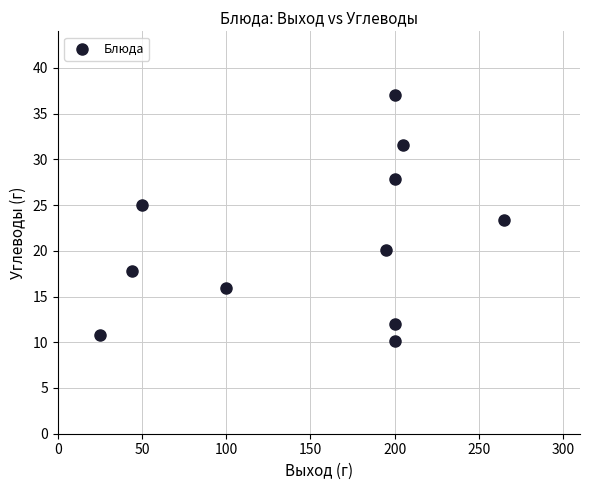

What is the average Y value?

21.1